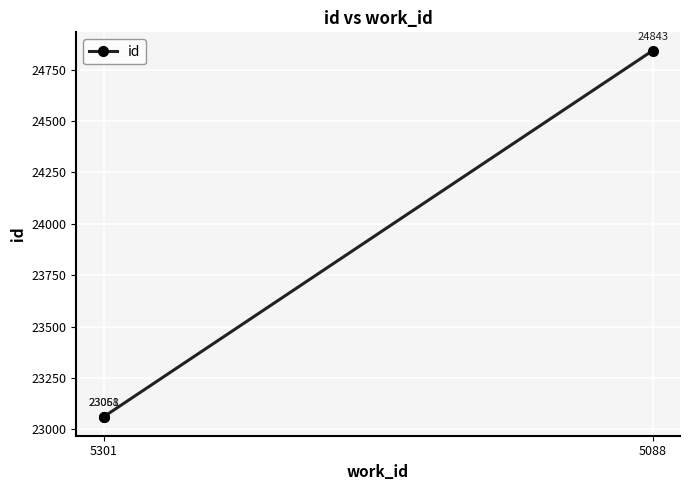

True or false: the data shows 15277 at 5301.

False